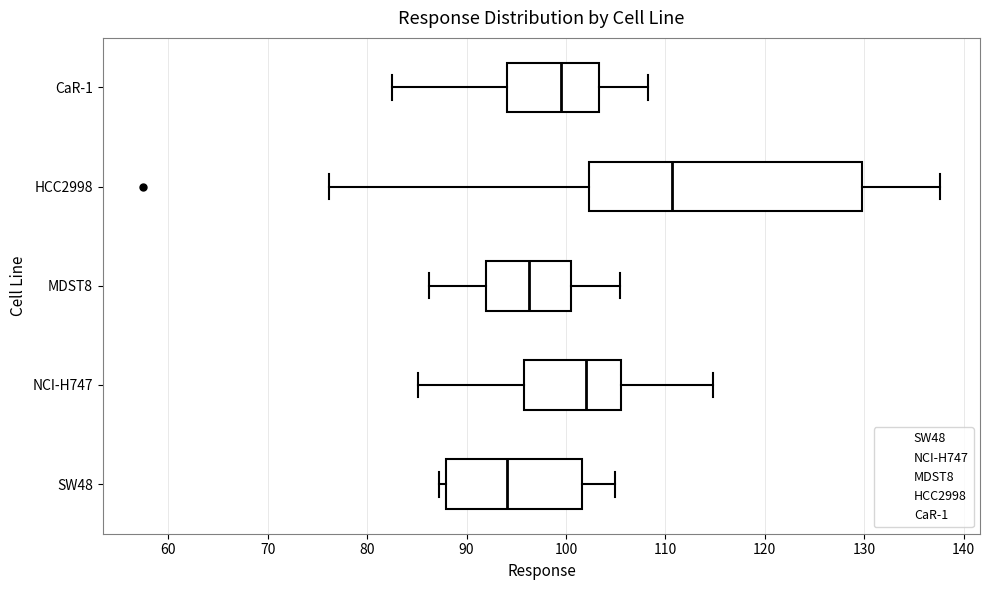

Reading bottom to top, read every box against the x-axis: the position of its median line, the range the box covers, and the ends of its whiskers. The values are not printed on the chart, so give them approximately, as read against the axis.

SW48: median 94, box 88 to 102, whiskers 87 to 105
NCI-H747: median 102, box 96 to 106, whiskers 85 to 115
MDST8: median 96, box 92 to 100, whiskers 86 to 105
HCC2998: median 111, box 102 to 130, whiskers 76 to 138
CaR-1: median 100, box 94 to 103, whiskers 83 to 108